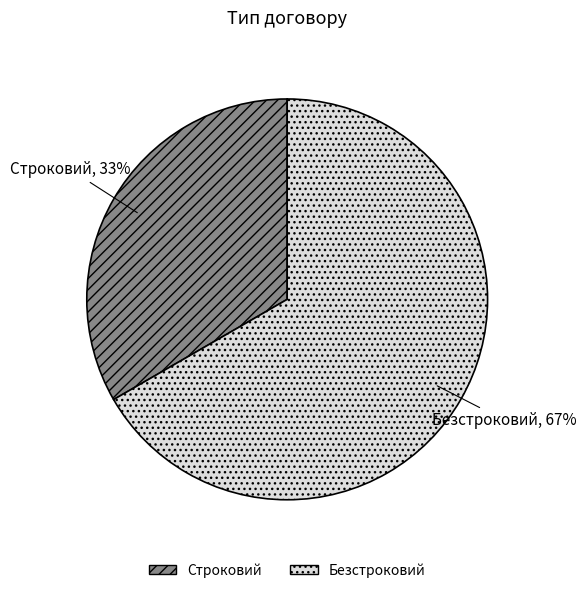

Do Строковий and Безстроковий together represent more than half of the pie?

Yes